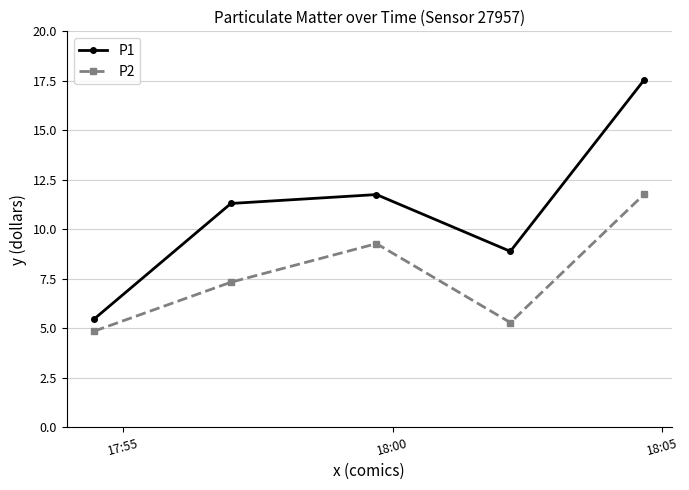

What is the sum of all P1 values?

55.0